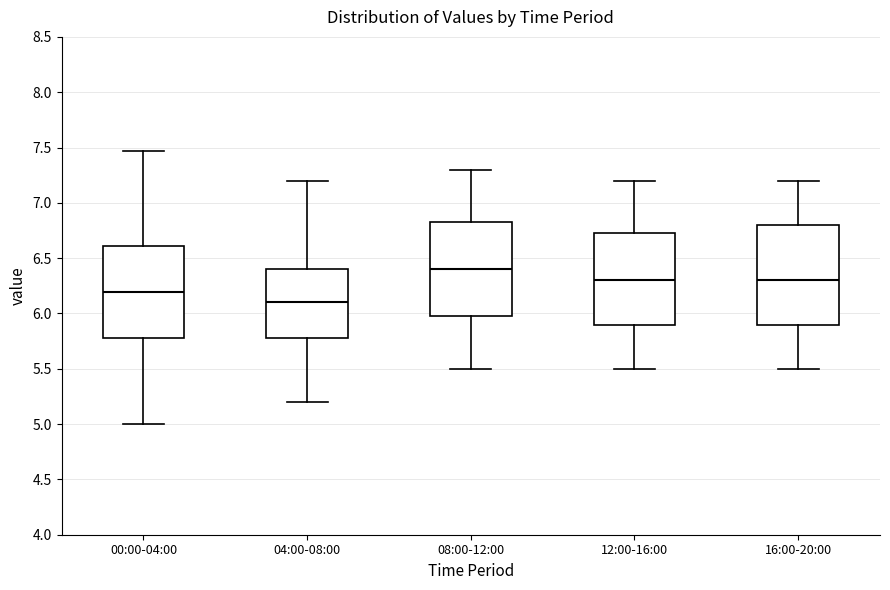

Reading left to right, transcribe this box plot: for each box, give where its median line is, the range the box spans, and where its two whiskers end, as read against the y-axis. The values are not printed on the chart, so give them approximately, as read against the axis.

00:00-04:00: median 6.20, box 5.80 to 6.60, whiskers 5.00 to 7.45
04:00-08:00: median 6.10, box 5.80 to 6.40, whiskers 5.20 to 7.20
08:00-12:00: median 6.40, box 6.00 to 6.85, whiskers 5.50 to 7.30
12:00-16:00: median 6.30, box 5.90 to 6.75, whiskers 5.50 to 7.20
16:00-20:00: median 6.30, box 5.90 to 6.80, whiskers 5.50 to 7.20